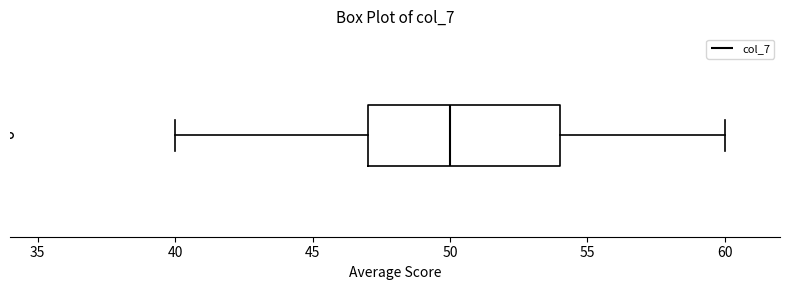

Transcribe this box plot: give where the median line is, the range the box spans, and where the two whiskers end, as read against the x-axis. The values are not printed on the chart, so give them approximately, as read against the axis.

median 50, box 47 to 54, whiskers 40 to 60